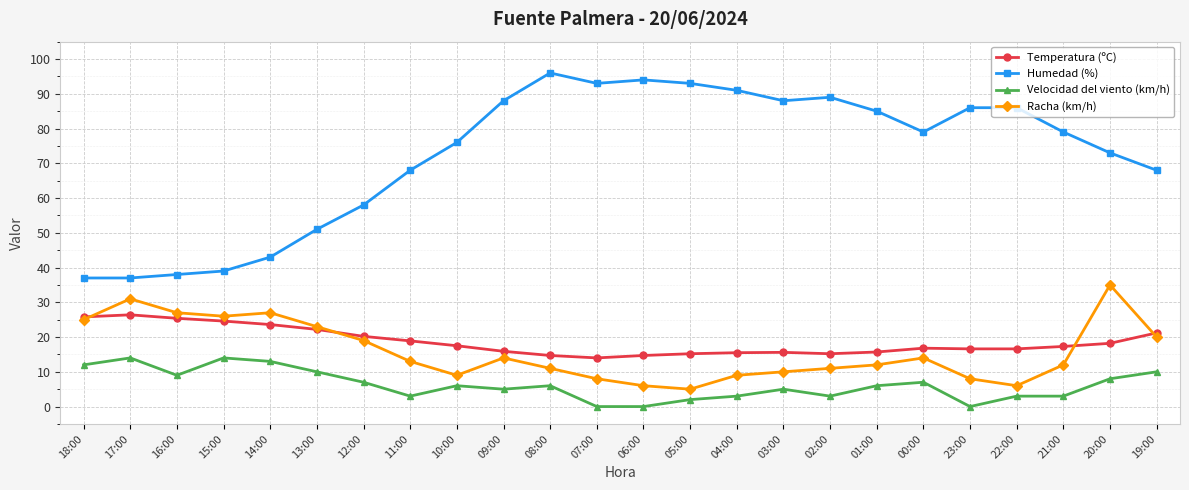

Which series has the largest range (max minus min)?

Humedad (%)